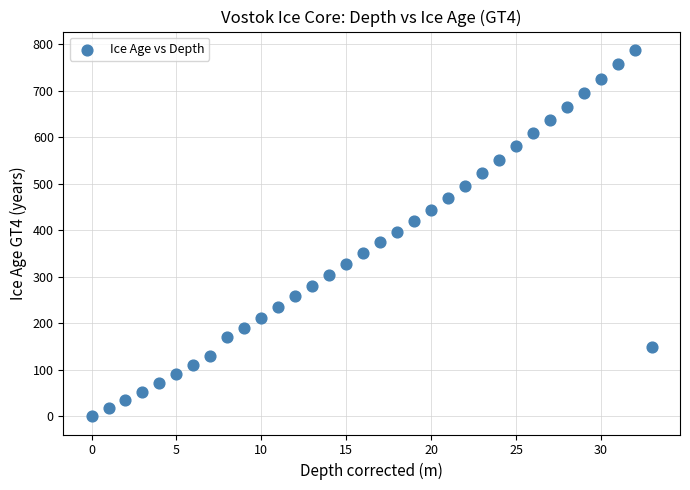

What is the range of Y values (max minus min)?

788